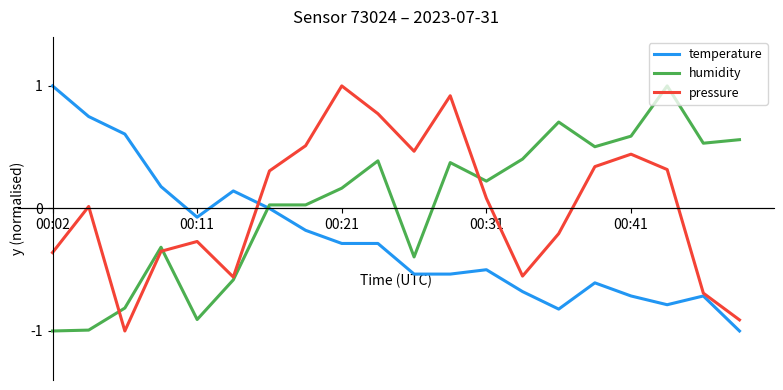

True or false: temperature and humidity intersect in this chart.

True